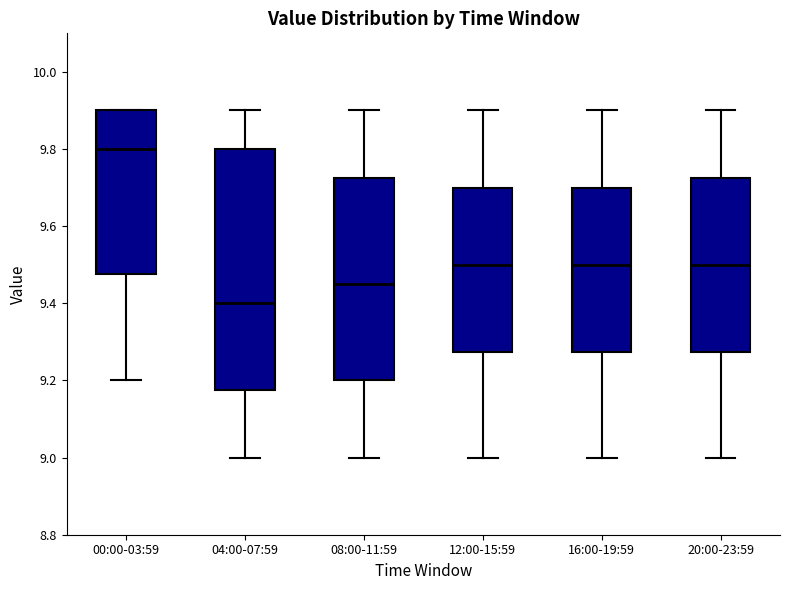

Which box has the highest median line?

00:00-03:59